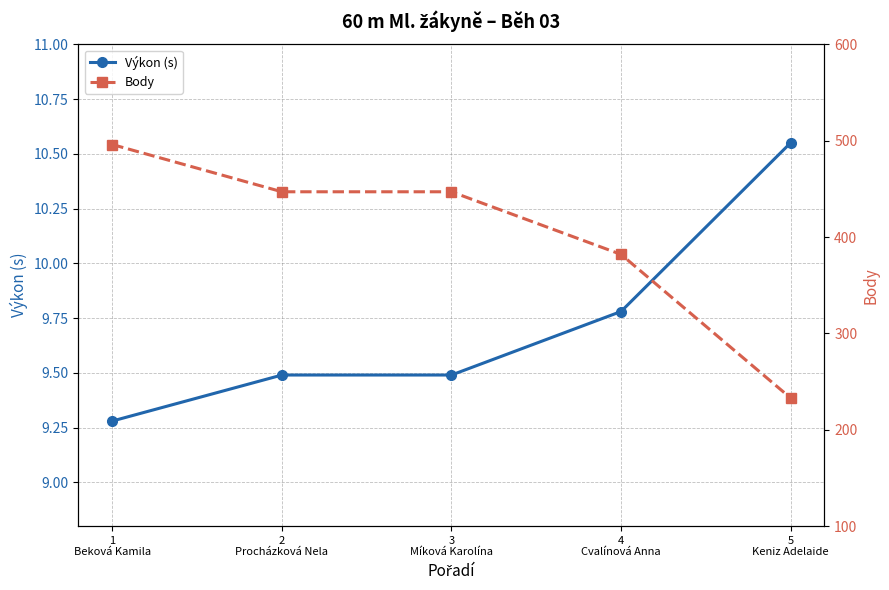

True or false: Výkon (s) has a value of 13.2 at 4
Cvalínová Anna.

False